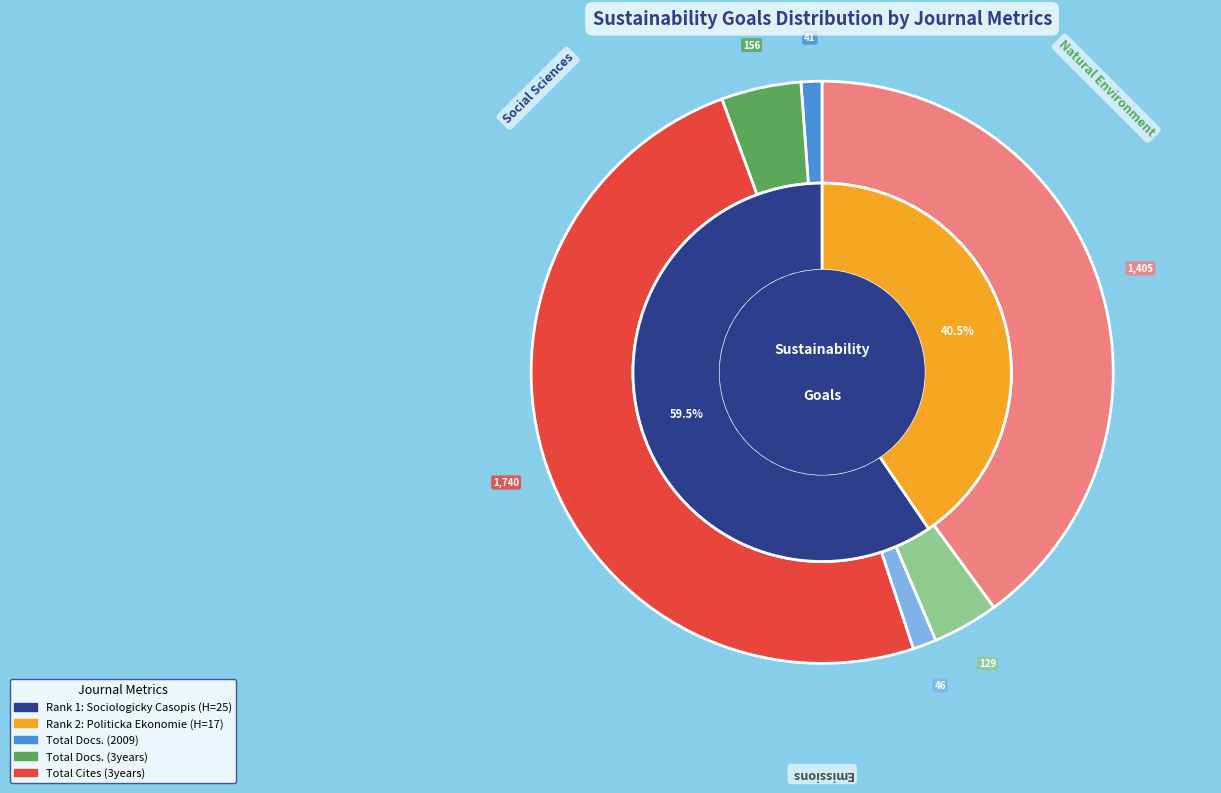

Rank the series at Sociologicky Casopis (Rank 1) from highest to lowest value.

Total Cites (3years), Total Docs. (3years), Total Docs. (2009), H index